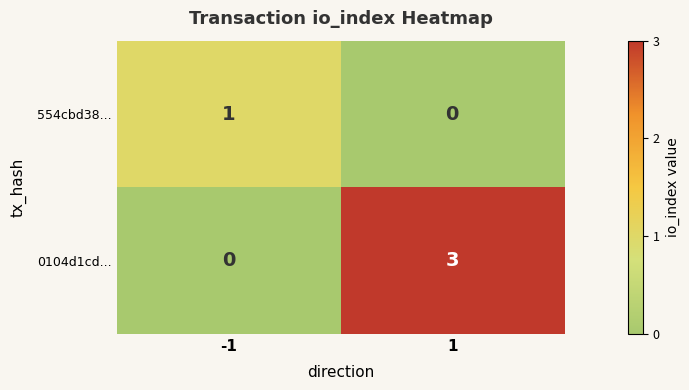

The value of 0104d1cd... at 1 is 1. True or false?

False